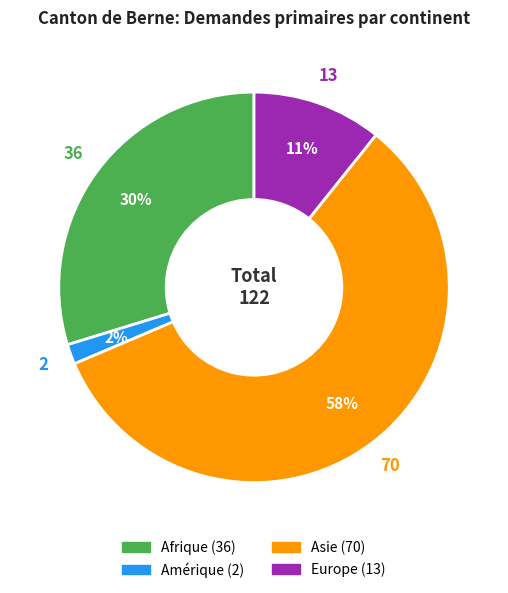

Do Afrique and Europe together represent more than half of the pie?

No